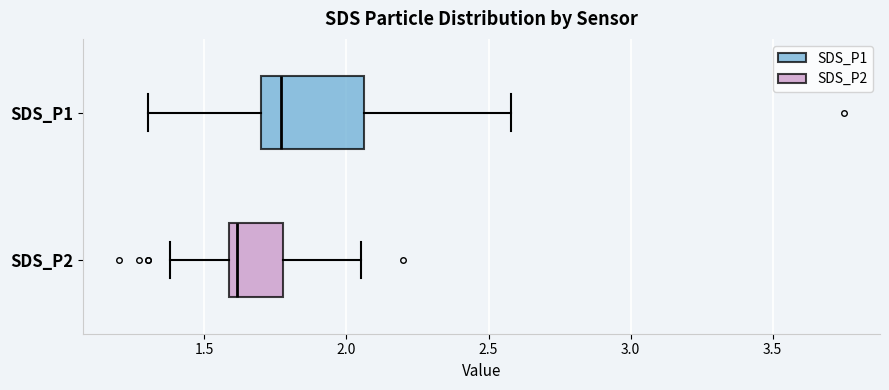

Which box has the furthest to the right median line?

SDS_P1